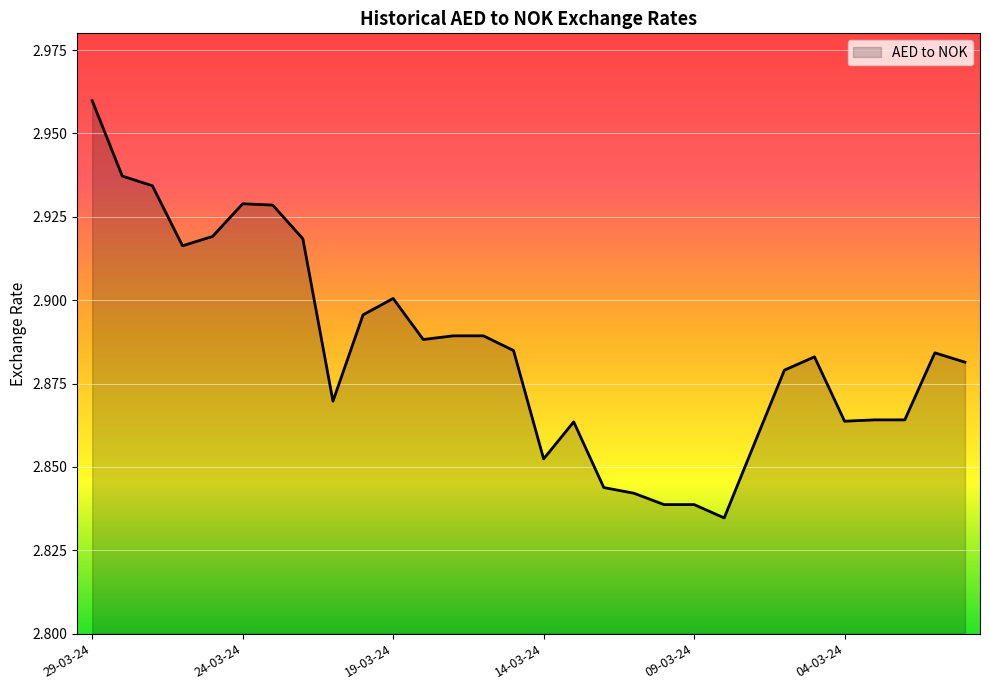

Count the values in the range 2 to 3.

30